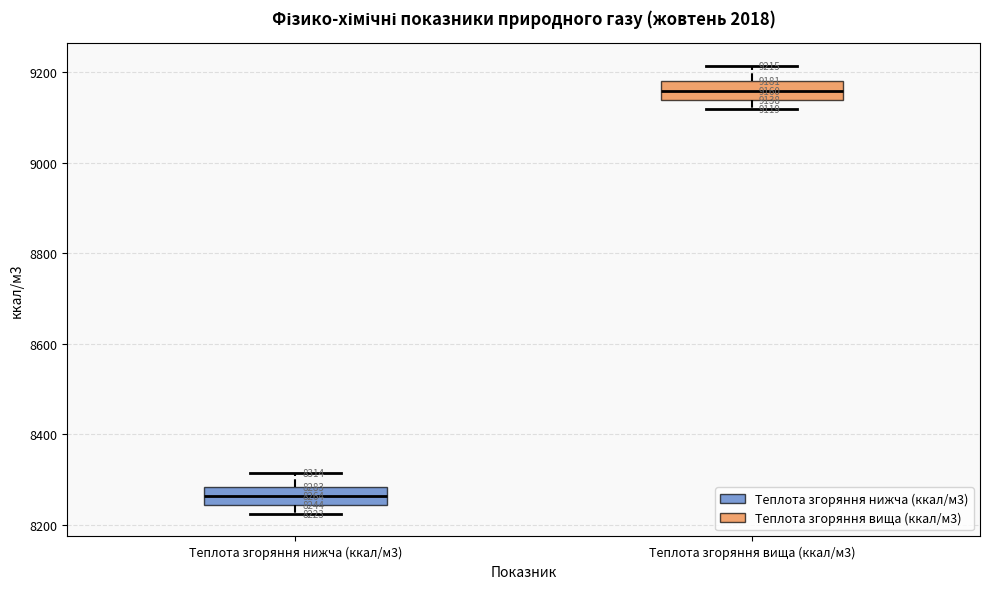

Which box has the lowest median line?

Теплота згоряння нижча (ккал/м3)